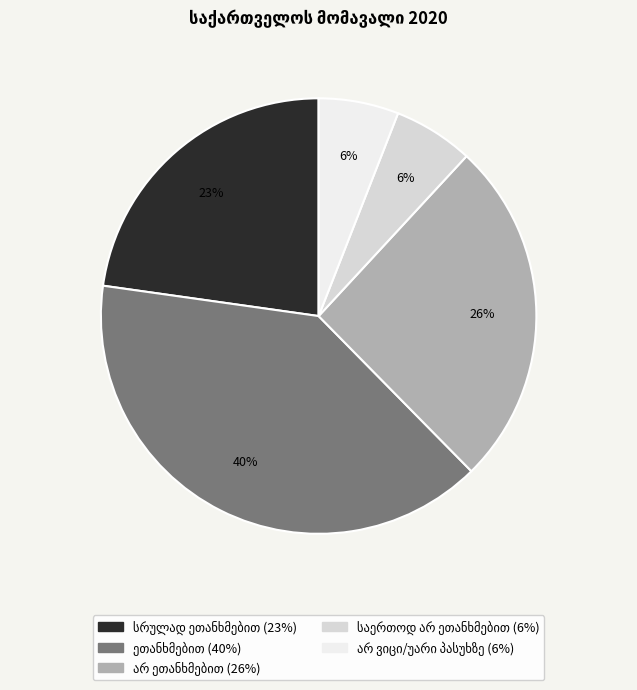

To the nearest percent, what is the difference between the largest and smallest slice percentages?

34%